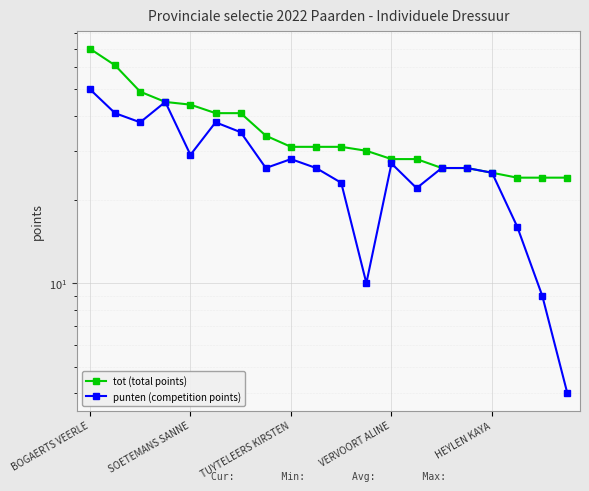

What is the highest value of the tot (total points) series?

70